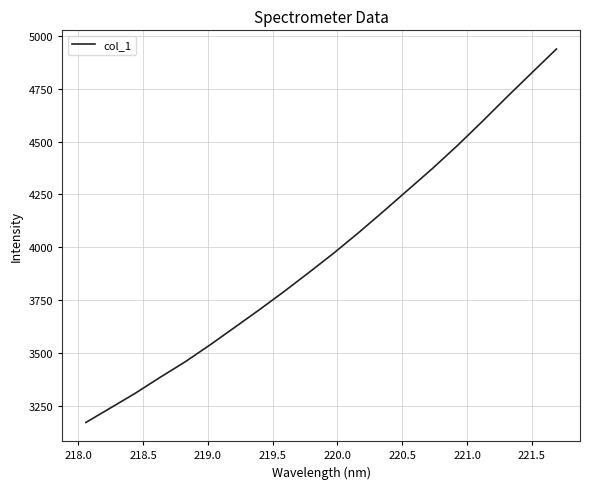

What is the smallest value displayed?

3171.3